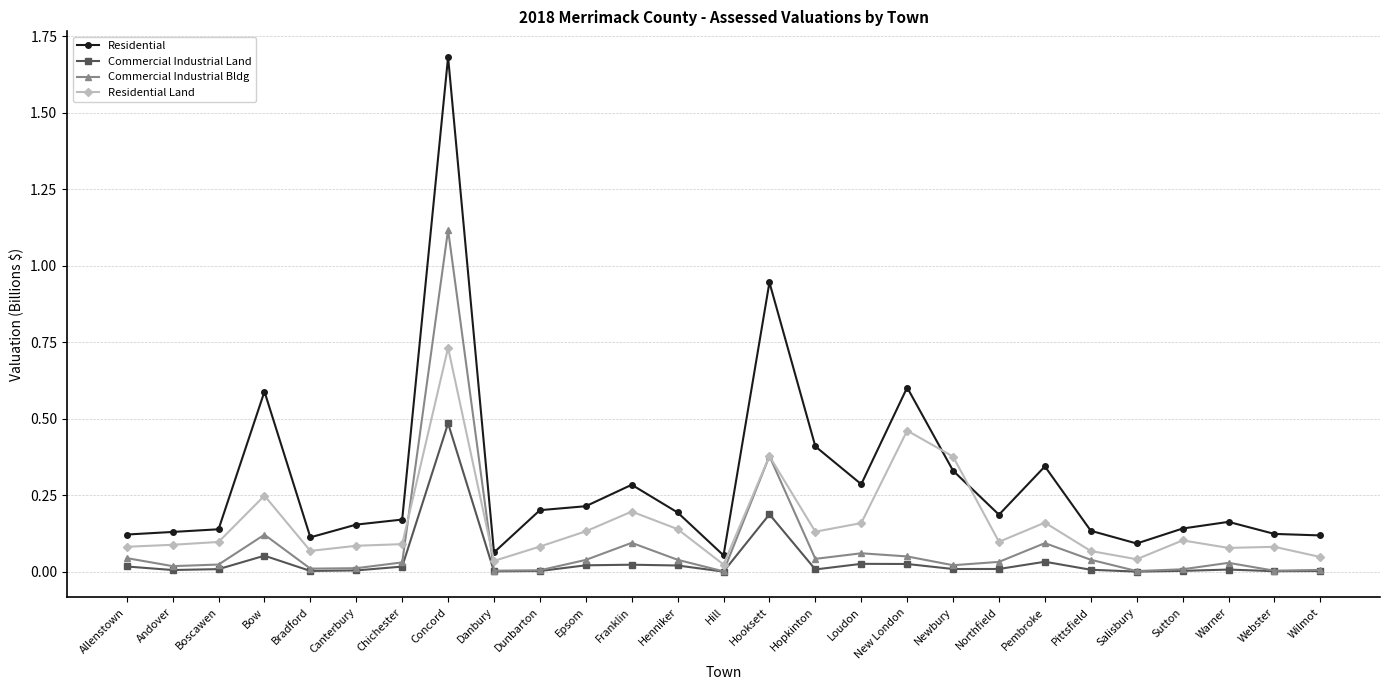

True or false: Residential Land has more than 0 interior local peaks.

True